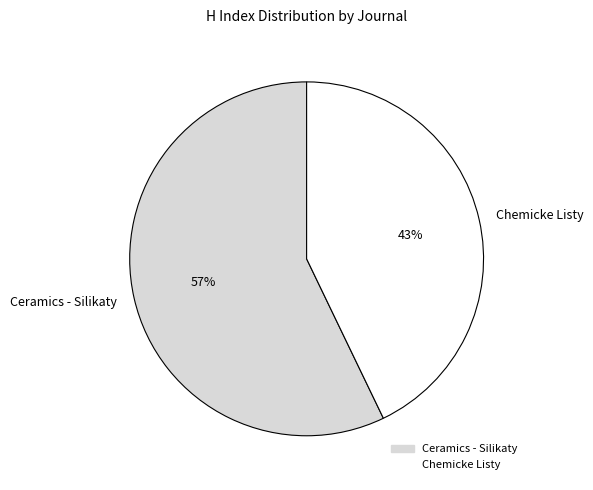

The Chemicke Listy slice represents 35% of the pie. True or false?

False